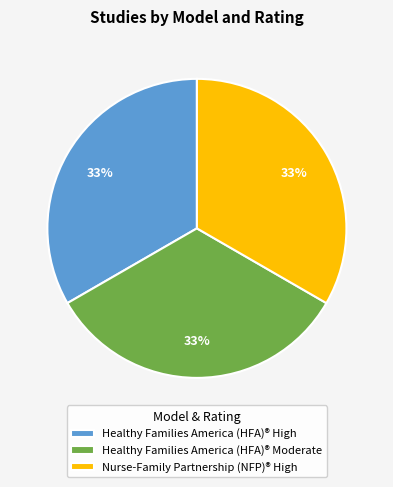

How many slices are in this pie chart?

3